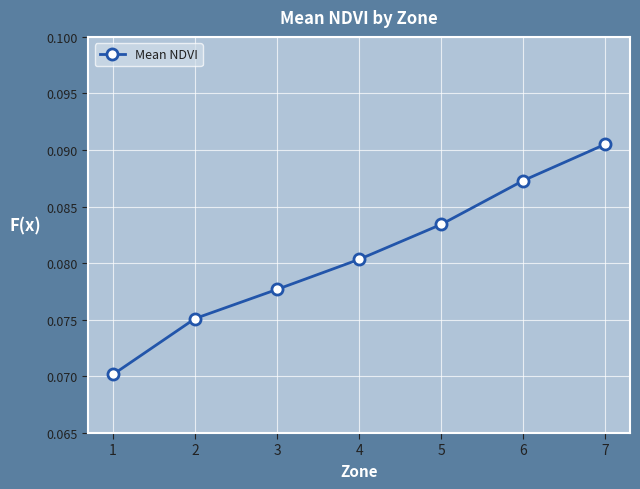

List the labels in order of value, largest first.

7, 6, 5, 4, 3, 2, 1